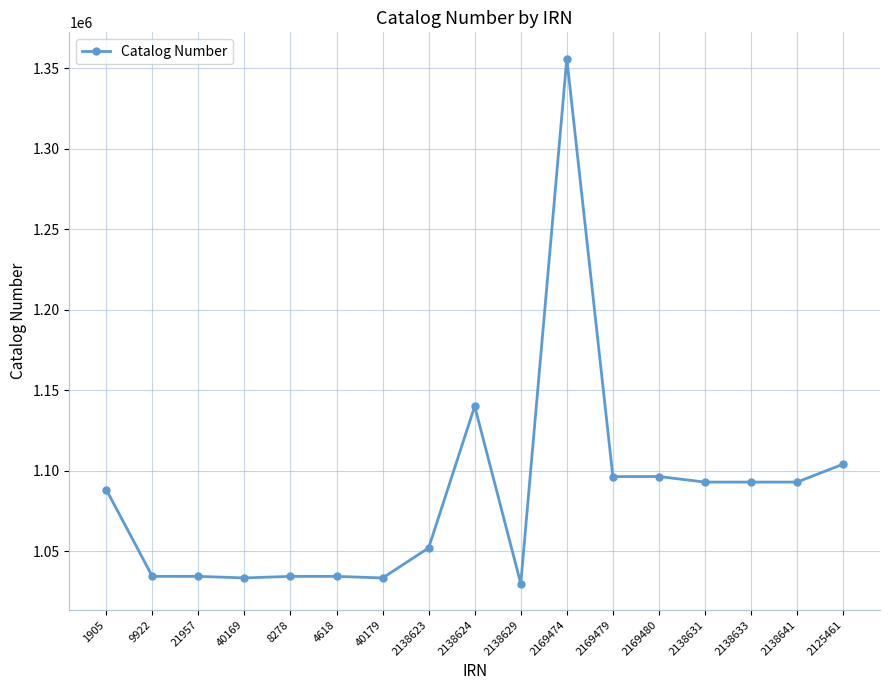

The value at 2169480 is 1096328. True or false?

True